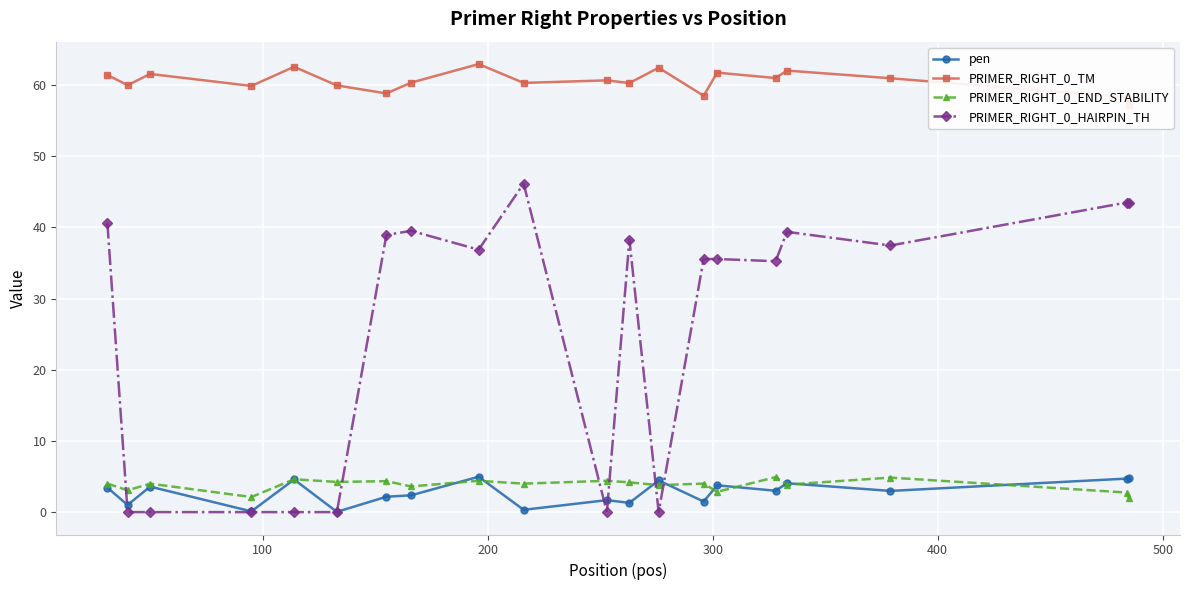

What is the maximum value shown in the chart?

63.0